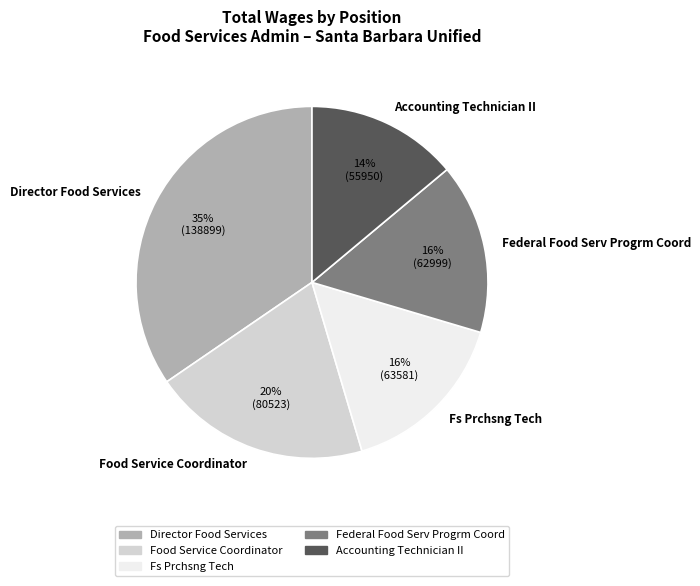

The Fs Prchsng Tech slice represents 11% of the pie. True or false?

False